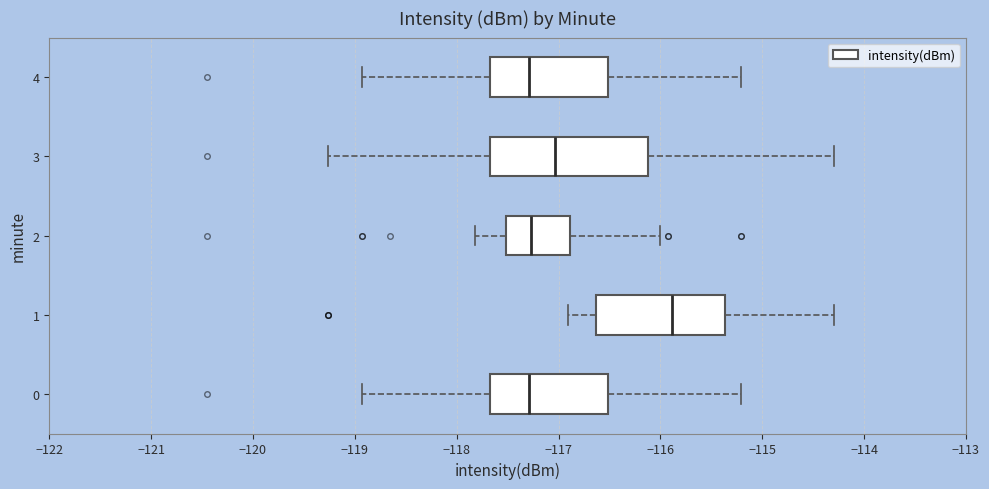

Reading bottom to top, transcribe this box plot: for each box, give where its median line is, the range the box spans, and where its two whiskers end, as read against the x-axis. The values are not printed on the chart, so give them approximately, as read against the axis.

0: median -117.3, box -117.7 to -116.5, whiskers -118.9 to -115.2
1: median -115.9, box -116.6 to -115.4, whiskers -116.9 to -114.3
2: median -117.3, box -117.5 to -116.9, whiskers -117.8 to -116.0
3: median -117.0, box -117.7 to -116.1, whiskers -119.3 to -114.3
4: median -117.3, box -117.7 to -116.5, whiskers -118.9 to -115.2